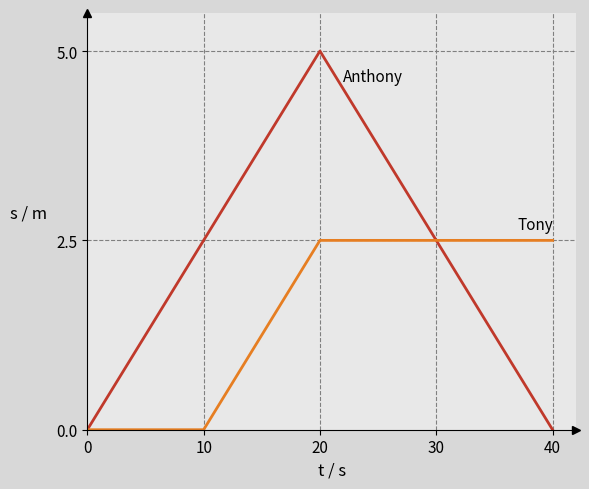

At which category is the sum across all series the highest?

20